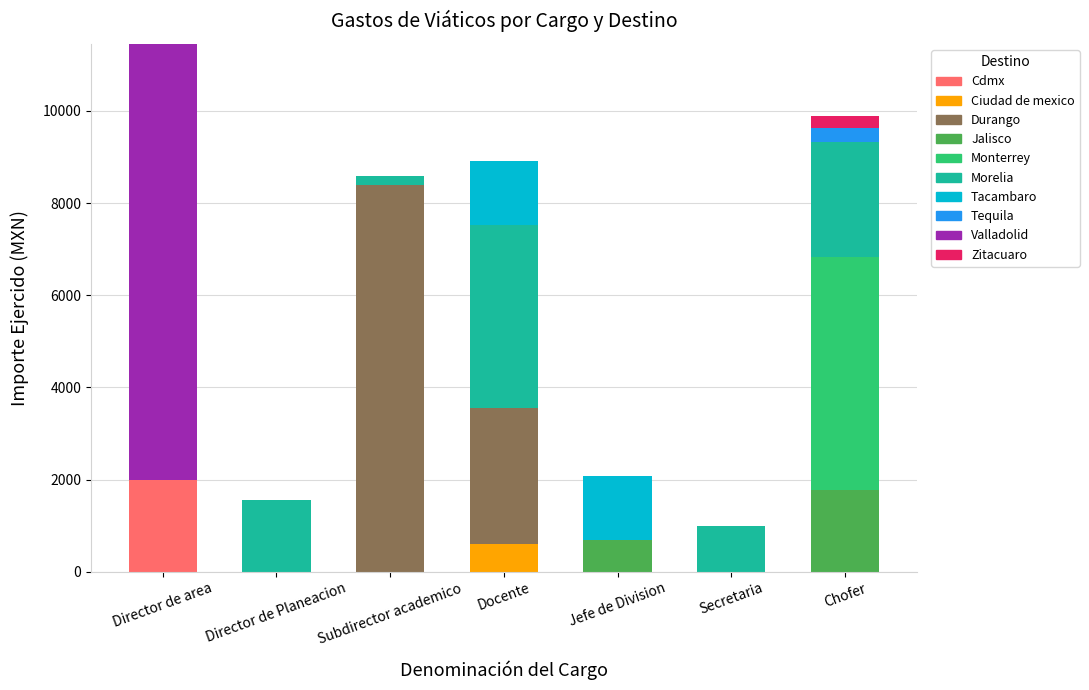

At which label does Cdmx reach its peak?

Director de area